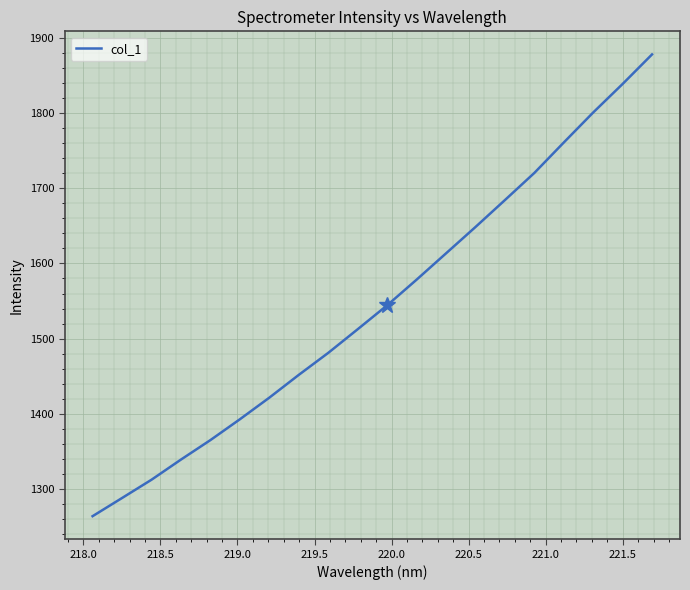

What is the minimum value shown in the chart?

1264.2